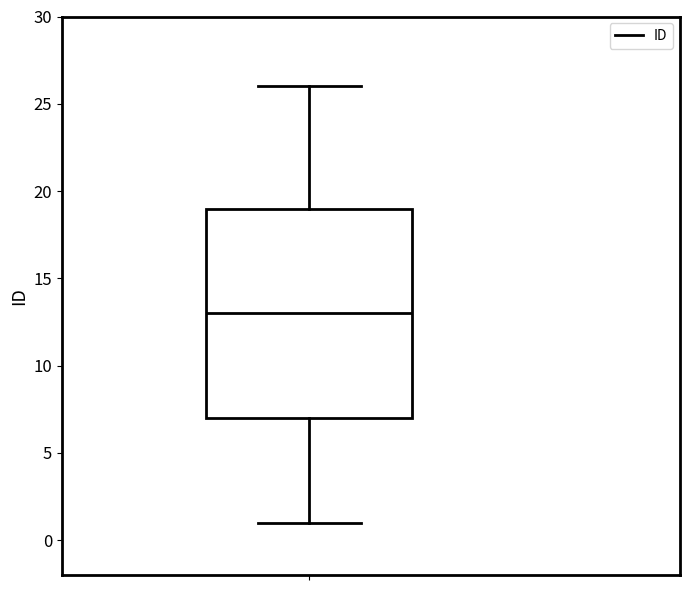

Transcribe this box plot: give where the median line is, the range the box spans, and where the two whiskers end, as read against the y-axis. The values are not printed on the chart, so give them approximately, as read against the axis.

median 13, box 7 to 19, whiskers 1 to 26